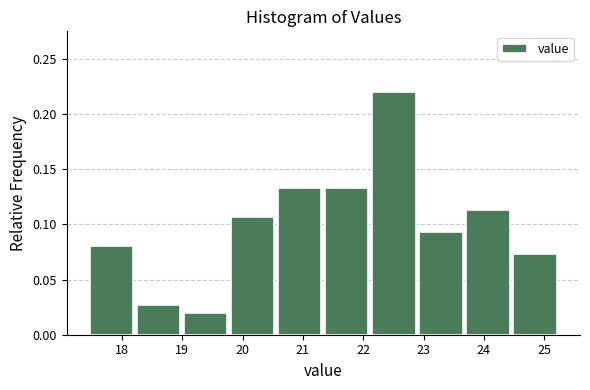

Reading left to right, list every bar in this chart as the range it spans on the x-axis followed by its height. Neither the bar edges nor the heights are printed on the chart, so give them approximately, as read against the axes.

17.47 to 18.25: 0.080
18.25 to 19.03: 0.025
19.03 to 19.81: 0.020
19.81 to 20.59: 0.105
20.59 to 21.37: 0.135
21.37 to 22.15: 0.135
22.15 to 22.93: 0.220
22.93 to 23.71: 0.095
23.71 to 24.49: 0.115
24.49 to 25.27: 0.075